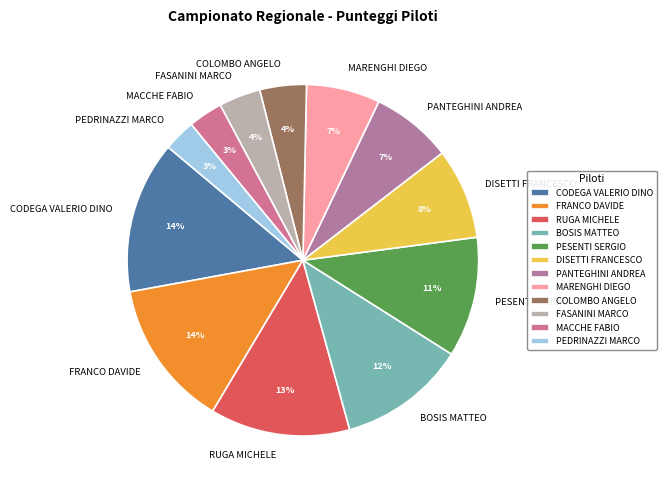

The FRANCO DAVIDE slice represents 14% of the pie. True or false?

True